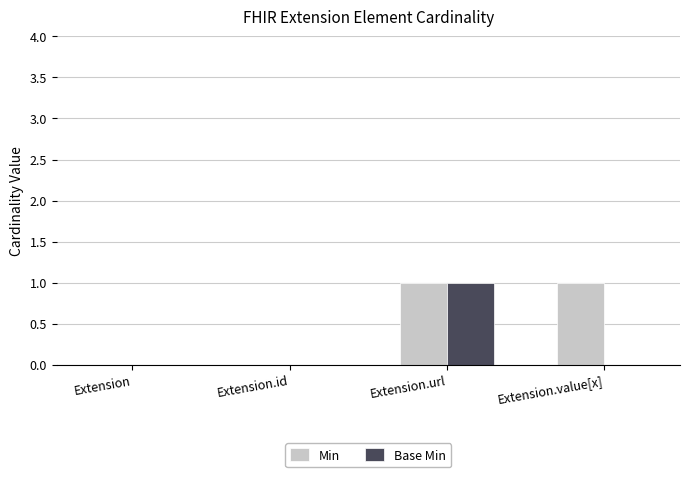

What are all the series names shown in the legend?

Min, Base Min